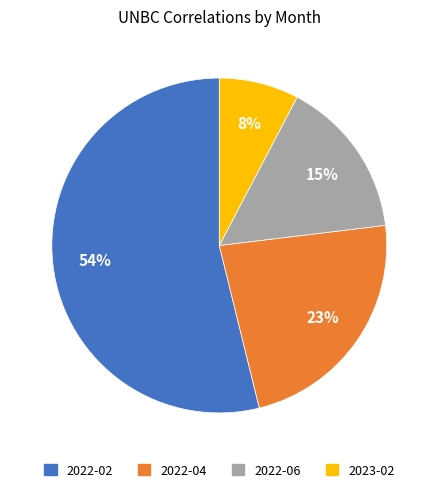

True or false: 2022-06 accounts for 15% of the total.

True